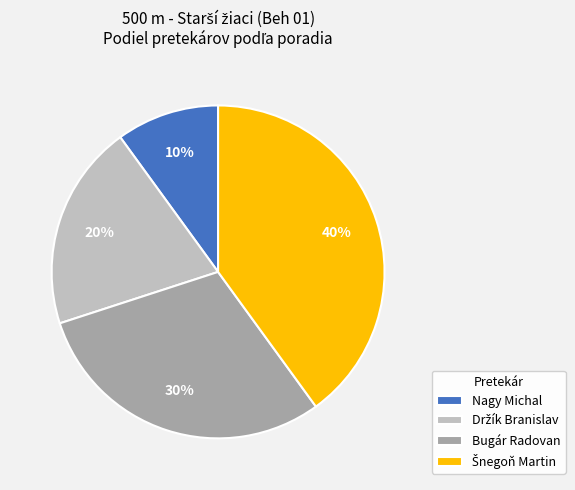

To the nearest percent, what is the average slice percentage?

25%